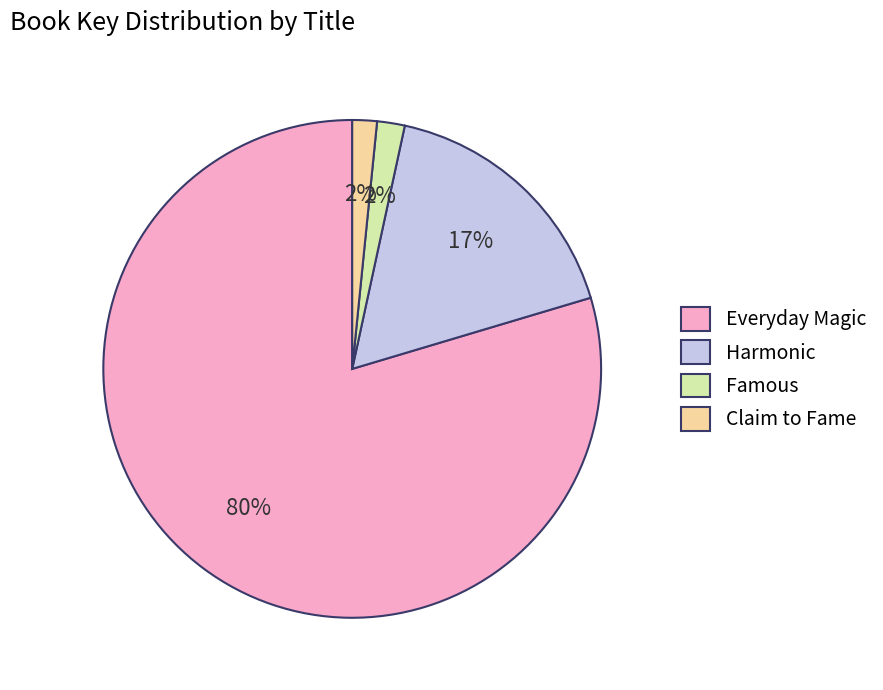

True or false: Famous accounts for 2% of the total.

True